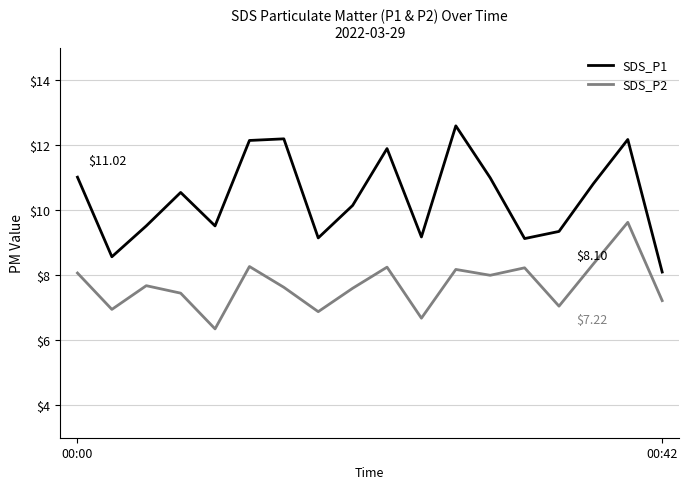

True or false: SDS_P2 and SDS_P1 cross at least once.

False